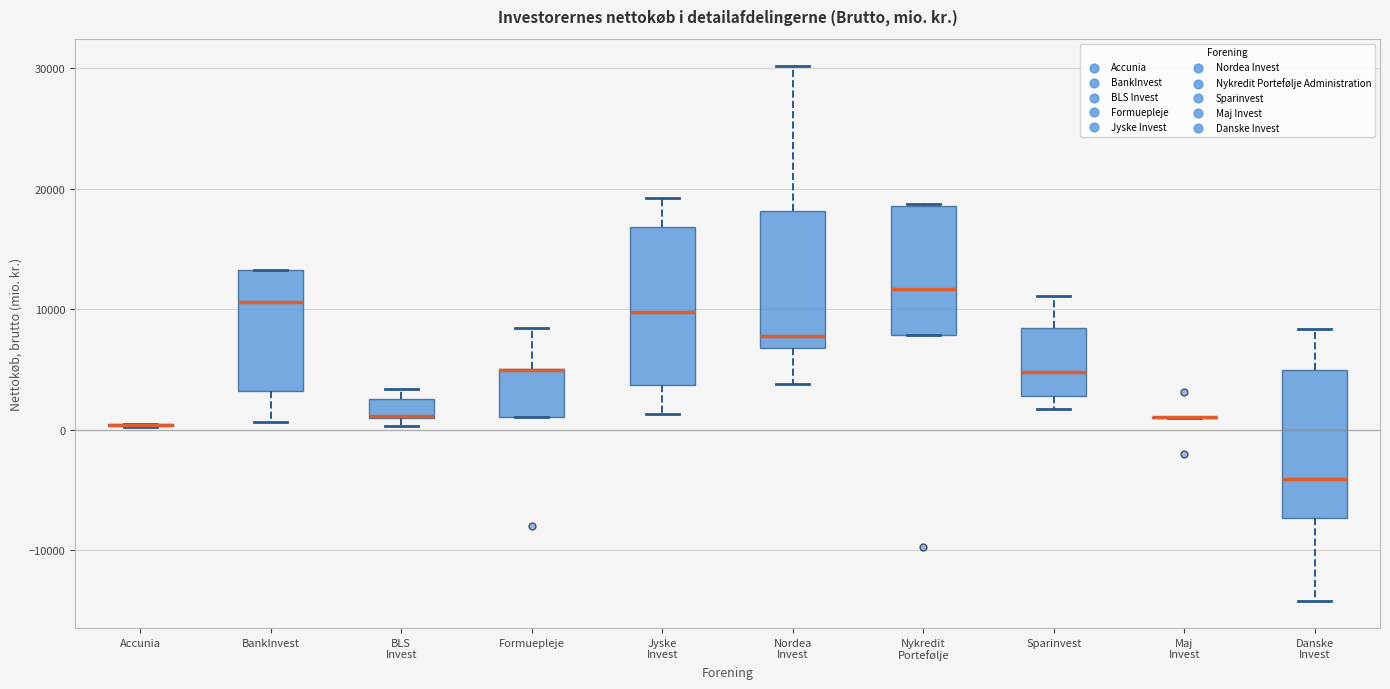

Reading left to right, transcribe this box plot: for each box, give where its median line is, the range the box spans, and where its two whiskers end, as read against the y-axis. The values are not printed on the chart, so give them approximately, as read against the axis.

Accunia: box collapsed to a line at 0, whiskers 0 to 0
BankInvest: median 11000, box 3000 to 13000, whiskers 1000 to 13000
BLS Invest: median 1000 (drawn on the box's lower edge), box 1000 to 3000, whiskers 0 to 3000 (above the box's upper edge)
Formuepleje: median 5000 (drawn on the box's upper edge), box 1000 to 5000, whiskers 1000 to 8000
Jyske Invest: median 10000, box 4000 to 17000, whiskers 1000 to 19000
Nordea Invest: median 8000, box 7000 to 18000, whiskers 4000 to 30000
Nykredit Portefølje: median 12000, box 8000 to 19000, whiskers 8000 to 19000
Sparinvest: median 5000, box 3000 to 8000, whiskers 2000 to 11000
Maj Invest: box collapsed to a line at 1000, whiskers 1000 to 1000
Danske Invest: median -4000, box -7000 to 5000, whiskers -14000 to 8000